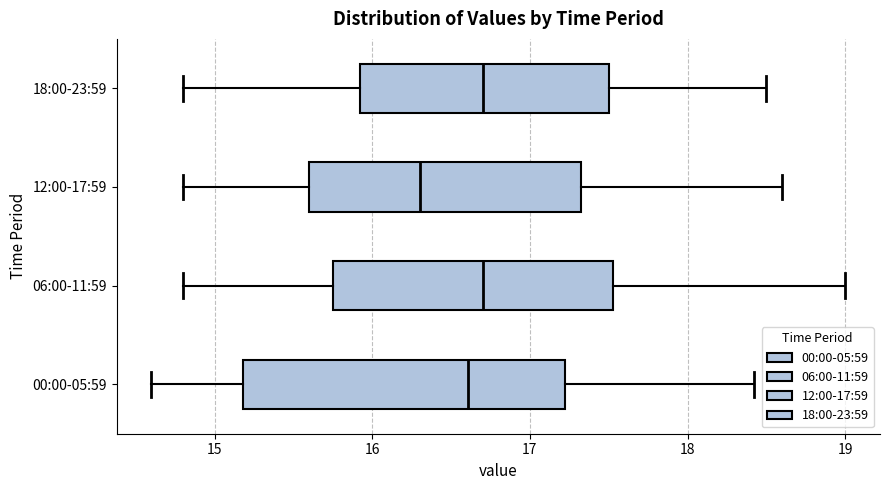

Reading bottom to top, read every box against the x-axis: the position of its median line, the range the box covers, and the ends of its whiskers. The values are not printed on the chart, so give them approximately, as read against the axis.

00:00-05:59: median 16.6, box 15.2 to 17.2, whiskers 14.6 to 18.4
06:00-11:59: median 16.7, box 15.8 to 17.5, whiskers 14.8 to 19.0
12:00-17:59: median 16.3, box 15.6 to 17.3, whiskers 14.8 to 18.6
18:00-23:59: median 16.7, box 15.9 to 17.5, whiskers 14.8 to 18.5